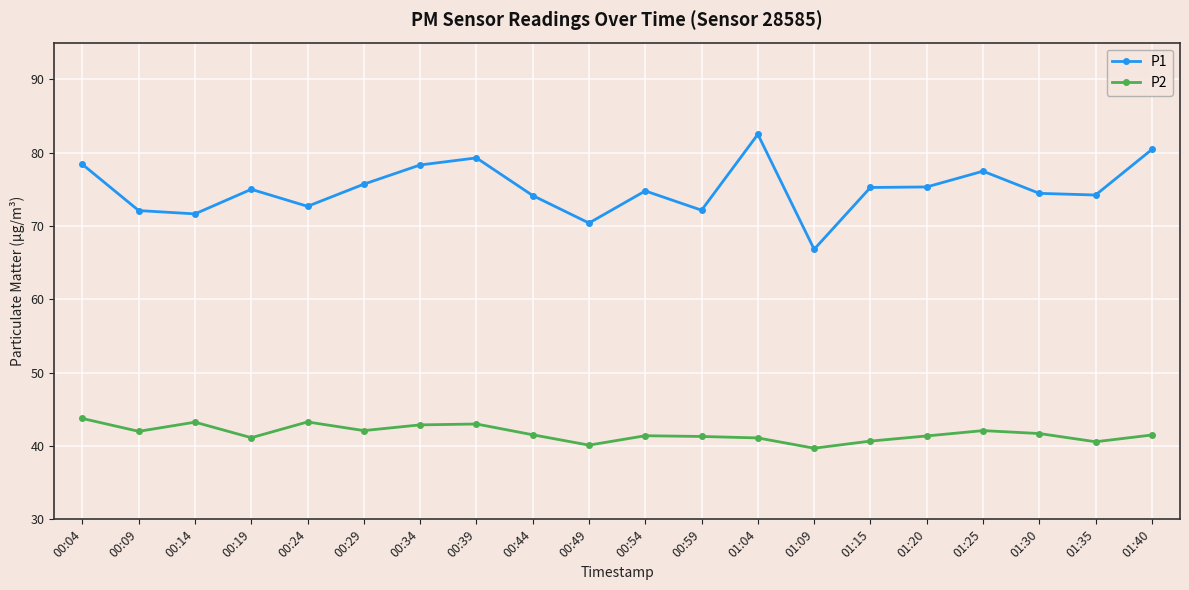

At 01:20, list the series in order from smallest to largest.

P2, P1